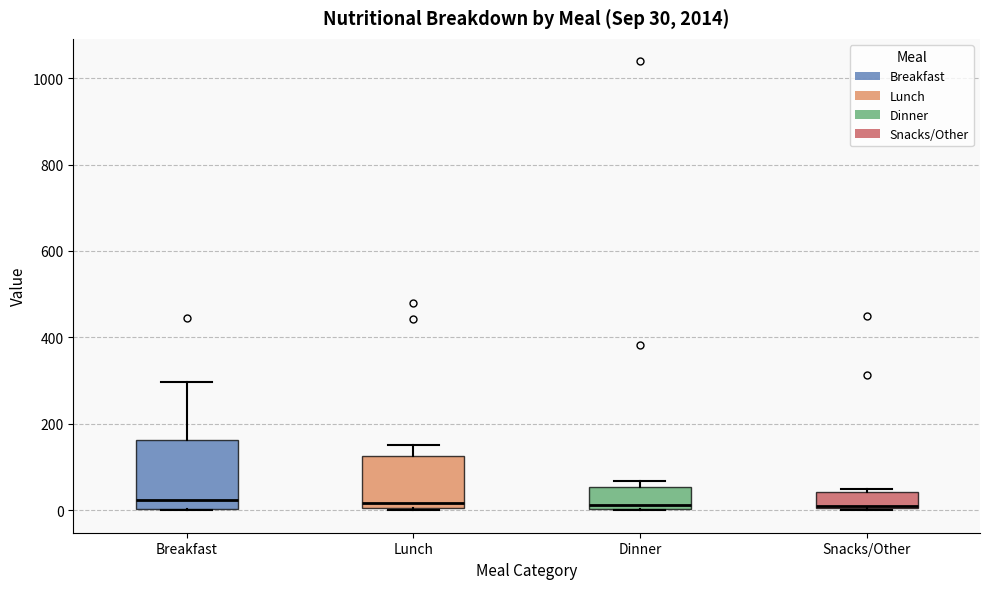

Comparing the boxes themselves (not the whiskers), which one is the tallest?

Breakfast